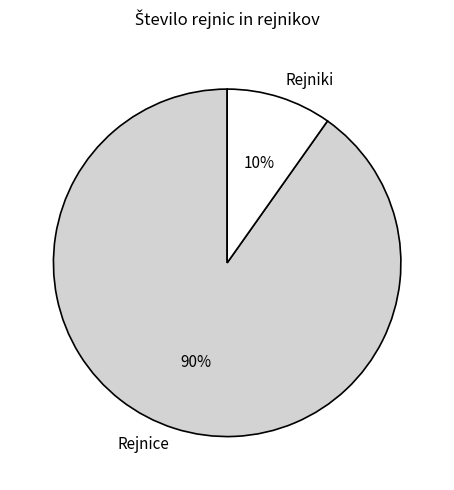

How many segments does this pie chart have?

2